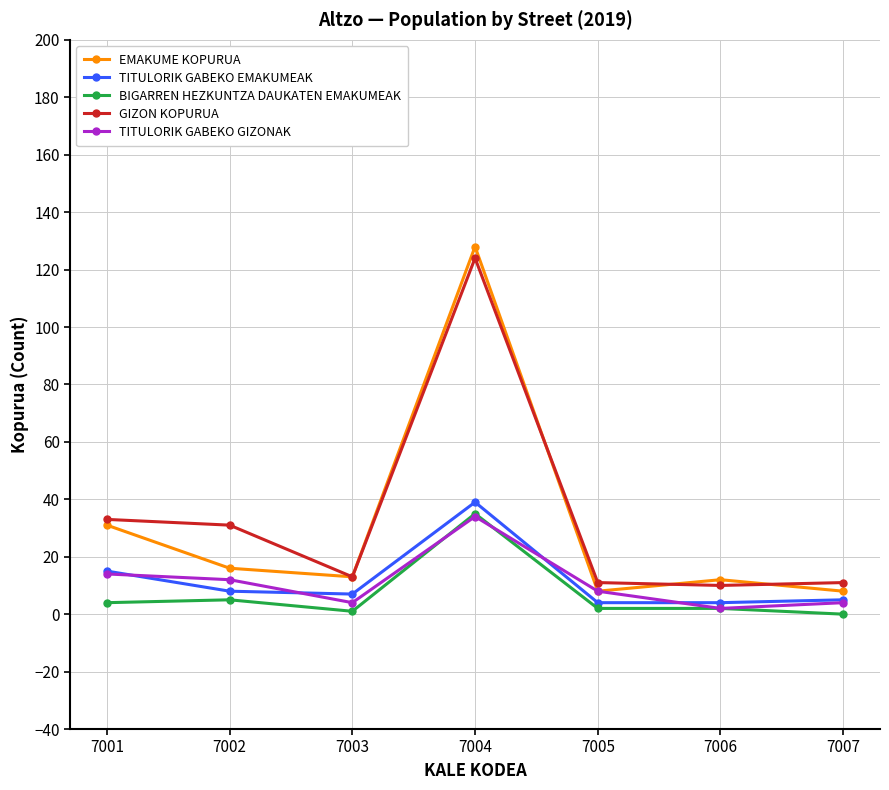

Reading left to right, transcribe all the data shown in this chart.

EMAKUME KOPURUA: 7001=31	7002=16	7003=13	7004=128	7005=8	7006=12	7007=8
TITULORIK GABEKO EMAKUMEAK: 7001=15	7002=8	7003=7	7004=39	7005=4	7006=4	7007=5
BIGARREN HEZKUNTZA DAUKATEN EMAKUMEAK: 7001=4	7002=5	7003=1	7004=35	7005=2	7006=2	7007=0
GIZON KOPURUA: 7001=33	7002=31	7003=13	7004=124	7005=11	7006=10	7007=11
TITULORIK GABEKO GIZONAK: 7001=14	7002=12	7003=4	7004=34	7005=8	7006=2	7007=4